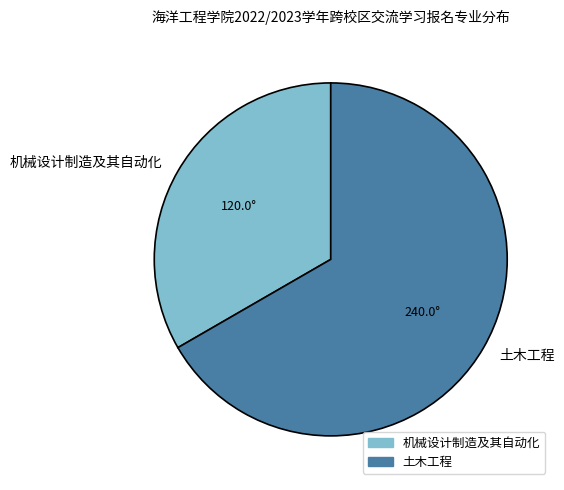

Approximately how many times larger is the value at 土木工程 compared to 机械设计制造及其自动化?

2.0